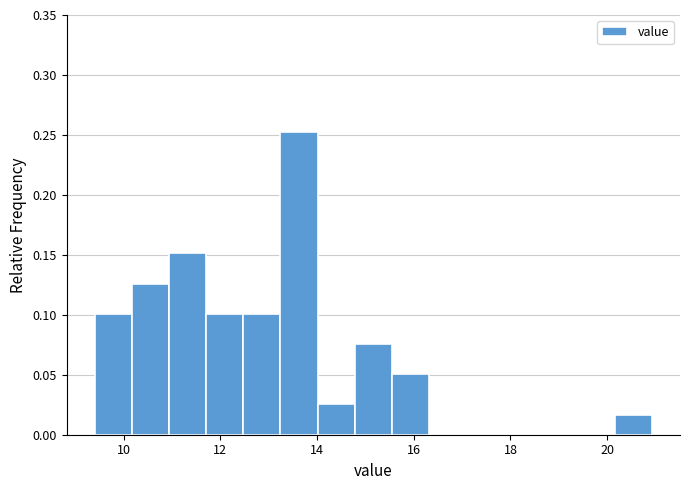

Read against the x-axis, roughly where is the centre of the tallest bar?

13.6